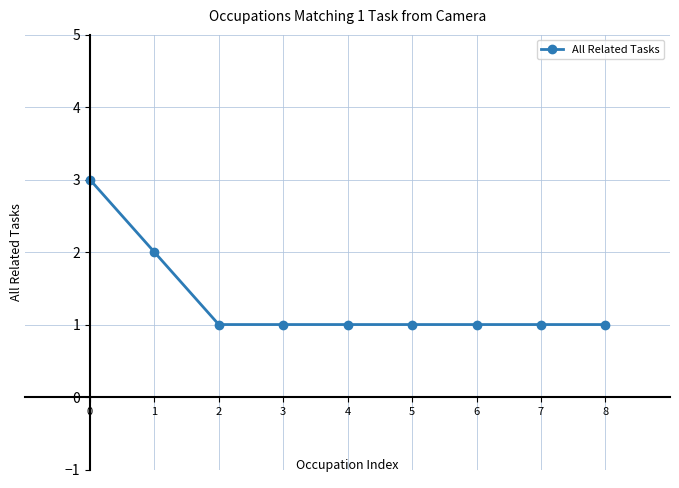

What is the sum of all values?

12